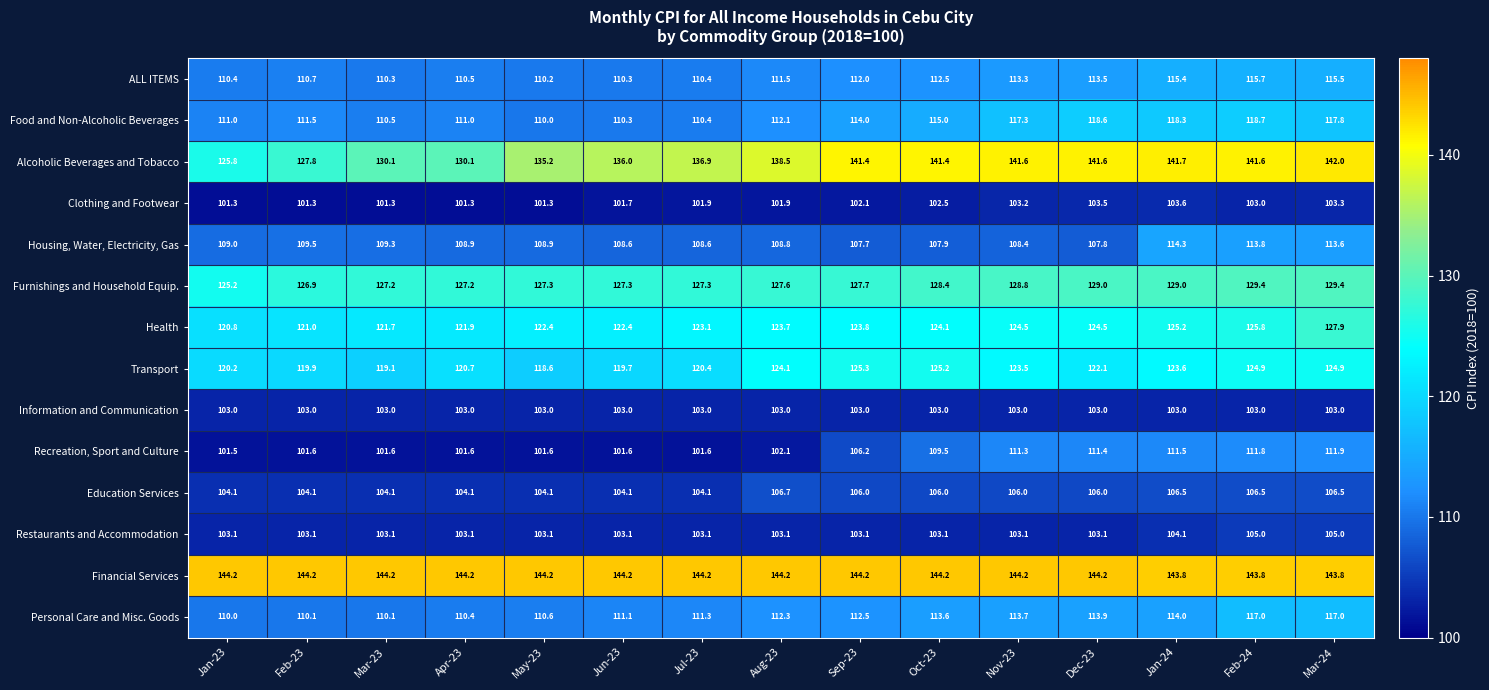

At which label is Health closest to 124?

Oct-23